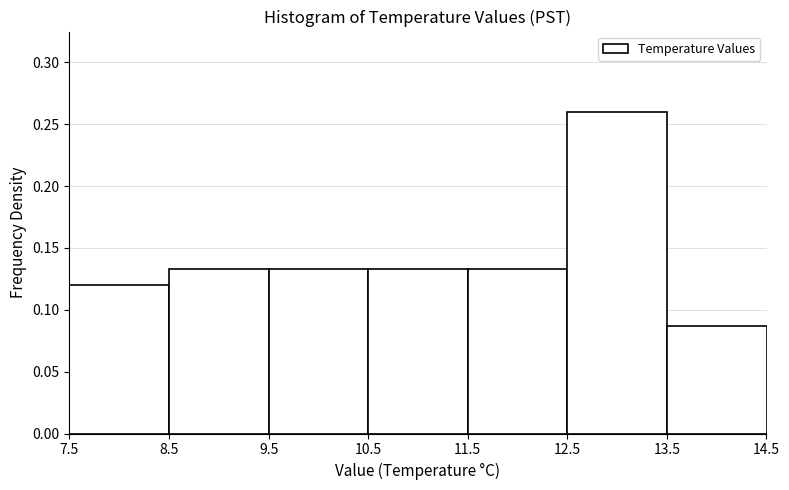

Reading left to right, transcribe this chart: for each bar, give the range it covers on the x-axis and its height. The values are not printed on the chart, so give them approximately, as read against the axis.

7.5 to 8.5: 0.120
8.5 to 9.5: 0.135
9.5 to 10.5: 0.135
10.5 to 11.5: 0.135
11.5 to 12.5: 0.135
12.5 to 13.5: 0.260
13.5 to 14.5: 0.085